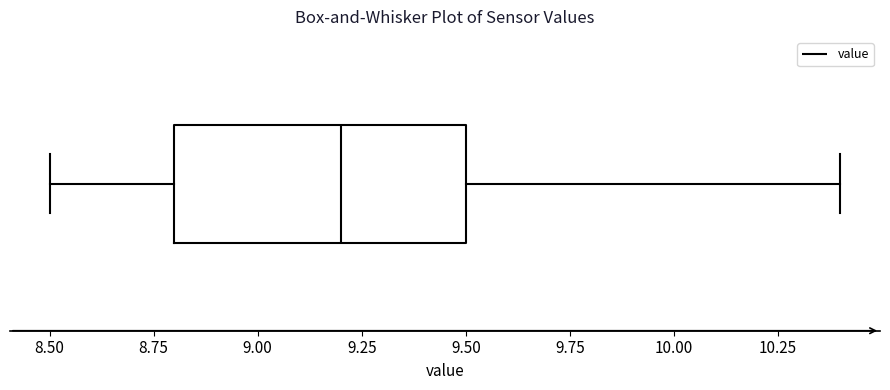

Where does the left whisker of the box end on the x-axis? The values are not printed on the chart, so give them approximately, as read against the axis.

8.5